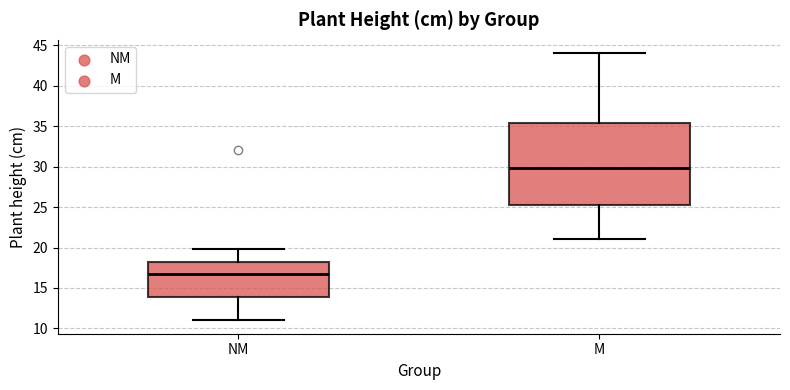

Which box has the highest median line?

M